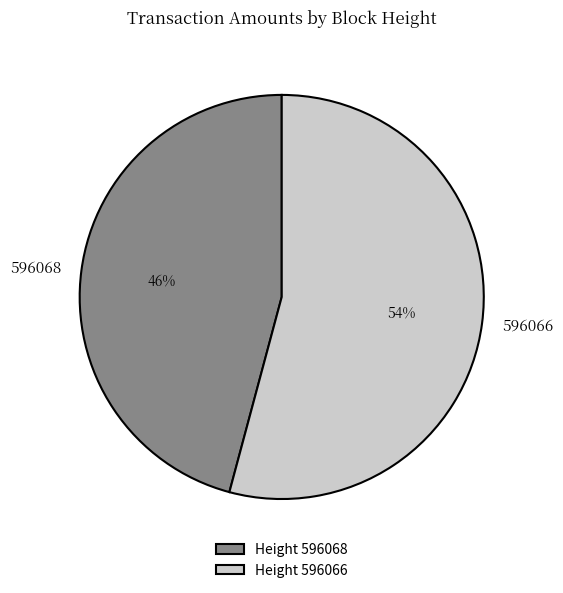

Do 596066 and 596068 together represent more than half of the pie?

Yes